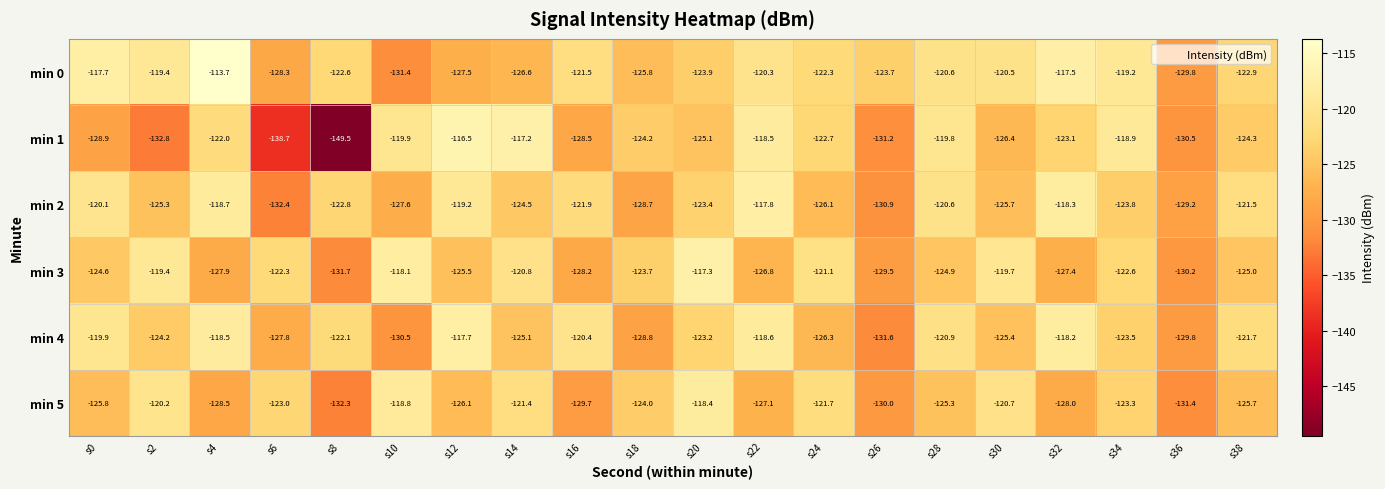

Which label corresponds to the largest value in the chart?

s4